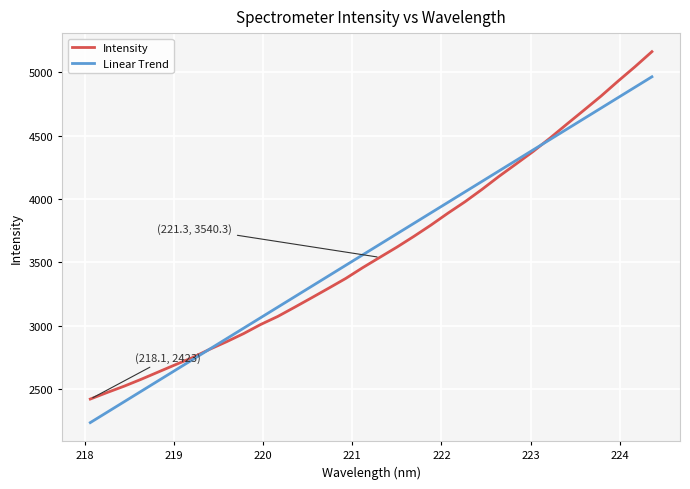

After their last crossing, which series has the higher values: Intensity or Linear Trend?

Intensity